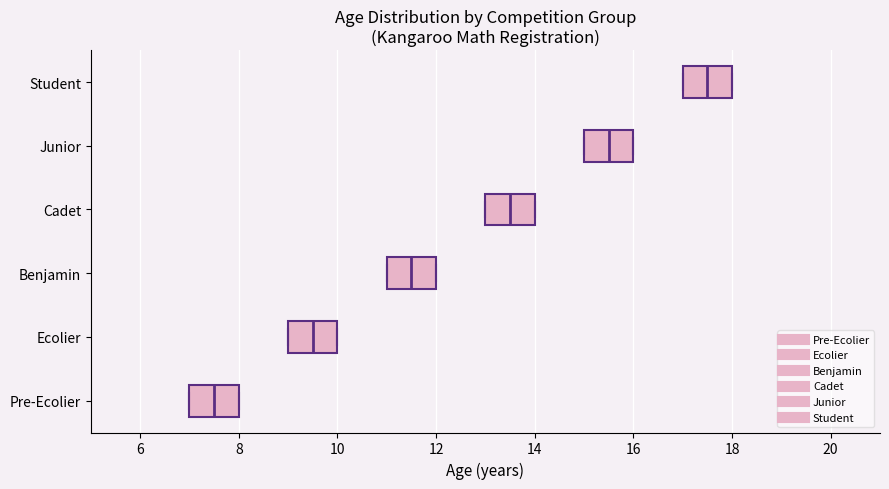

Which box has the furthest to the left median line?

Pre-Ecolier